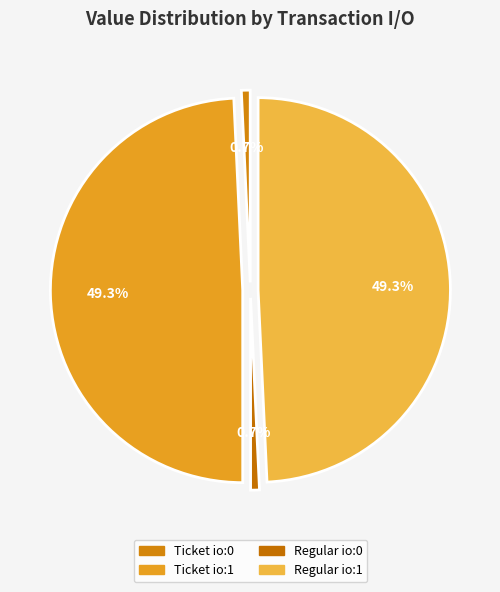

Between Regular io:0 and Ticket io:1, which is larger?

Ticket io:1